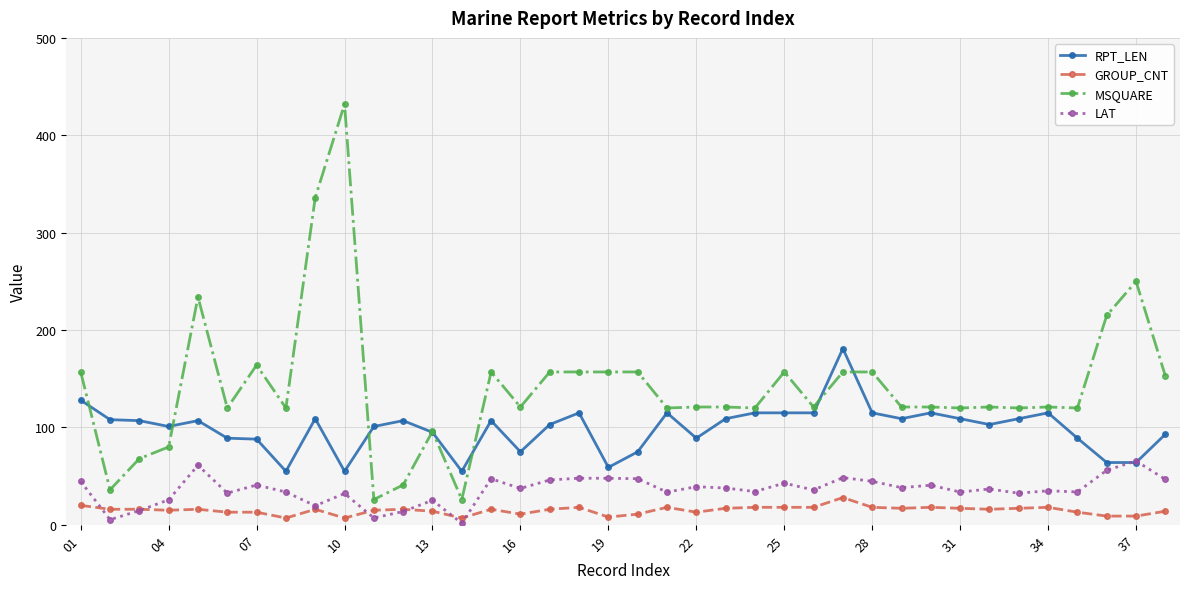

What is the difference between the maximum and second lowest values in the LAT series?

60.3